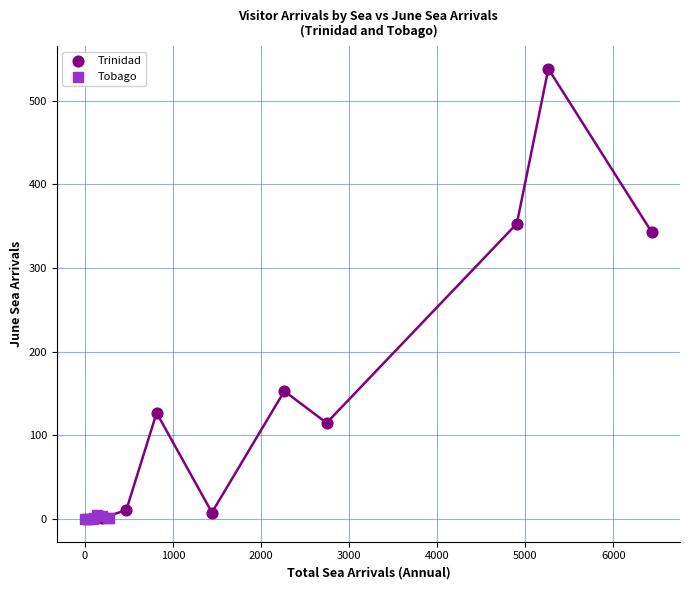

Which series reaches the maximum Y coordinate?

Trinidad